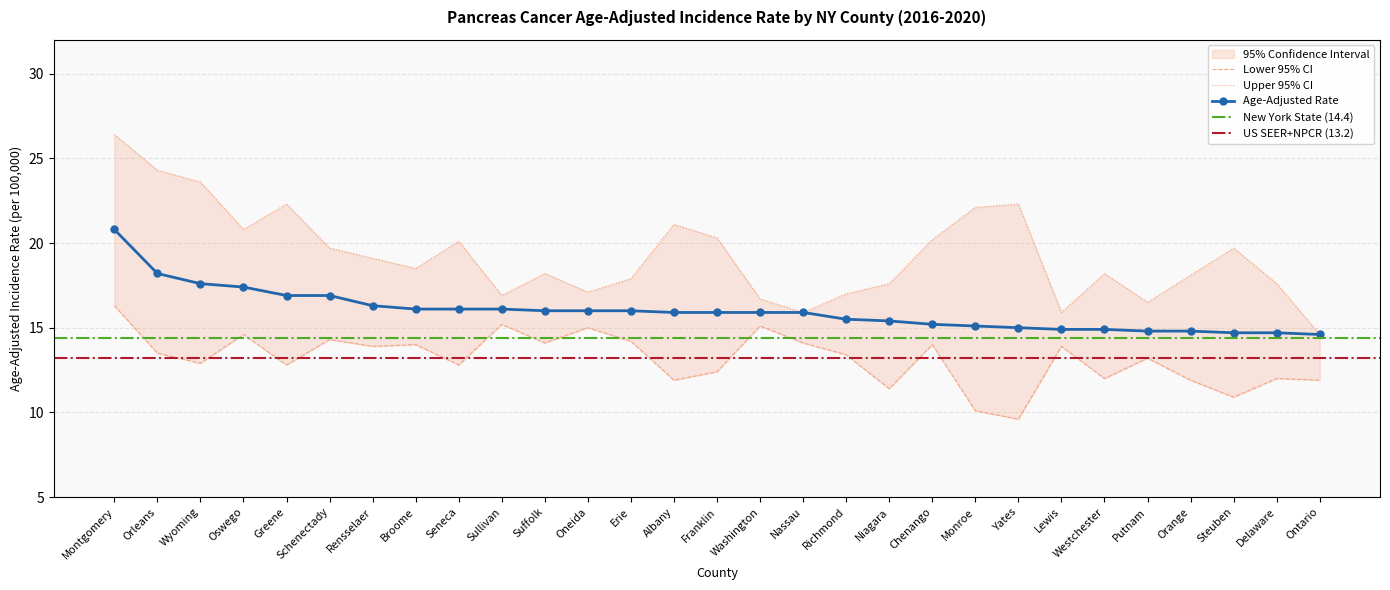

Reading left to right, transcribe all the data shown in this chart.

Age-Adjusted Rate: 20.8	18.2	17.6	17.4	16.9	16.9	16.3	16.1	16.1	16.1	16.0	16.0	16.0	15.9	15.9	15.9	15.9	15.5	15.4	15.2	15.1	15.0	14.9	14.9	14.8	14.8	14.7	14.7	14.6
Lower 95% CI: 16.3	13.5	12.9	14.6	12.8	14.3	13.9	14.0	12.8	15.2	14.1	15.0	14.2	11.9	12.4	15.1	14.1	13.4	11.4	14.0	10.1	9.6	13.9	12.0	13.2	11.9	10.9	12.0	11.9
Upper 95% CI: 26.4	24.3	23.6	20.8	22.3	19.7	19.1	18.5	20.1	16.9	18.2	17.1	17.9	21.1	20.3	16.7	15.9	17.0	17.6	20.2	22.1	22.3	15.9	18.2	16.5	18.1	19.7	17.6	14.6